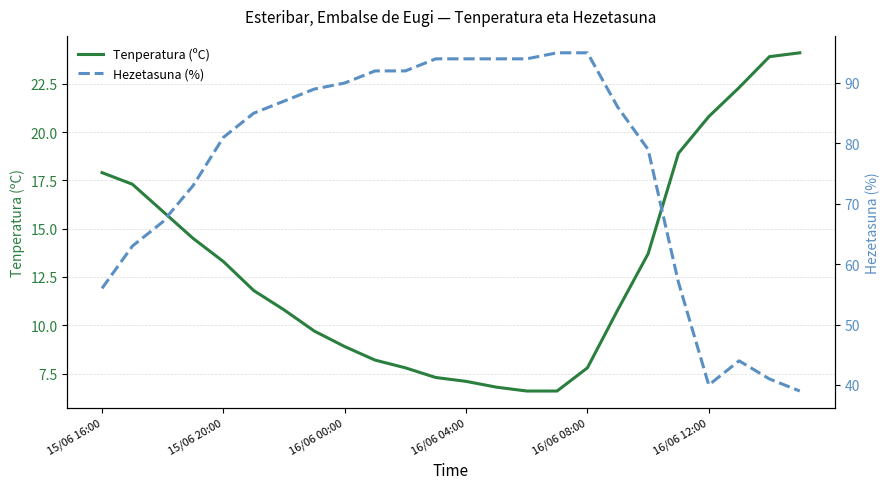

How many data points in Hezetasuna (%) are above 86?

11